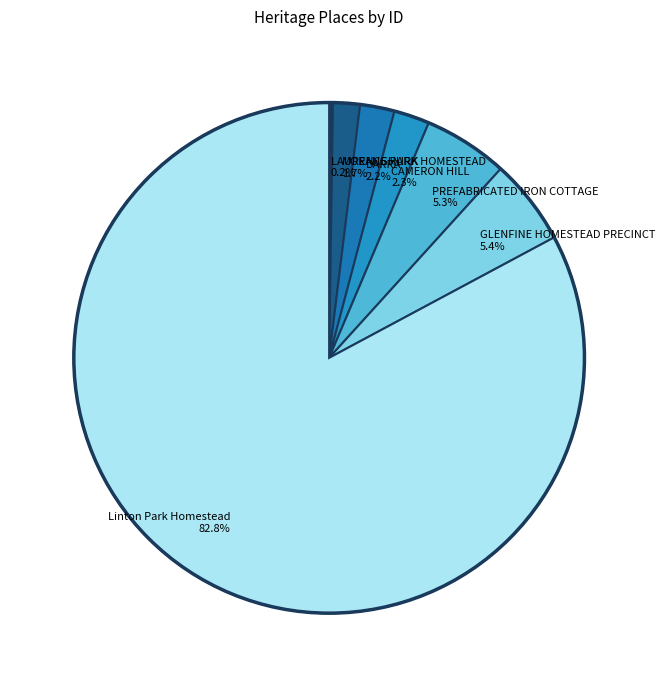

Is there a majority slice in this chart?

Yes